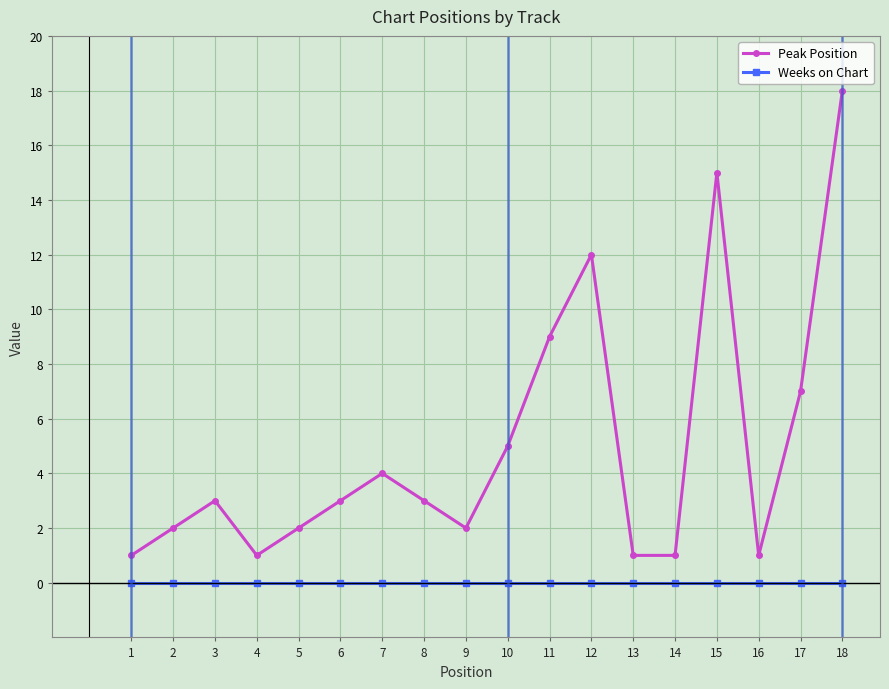

At which category is the sum across all series the highest?

18